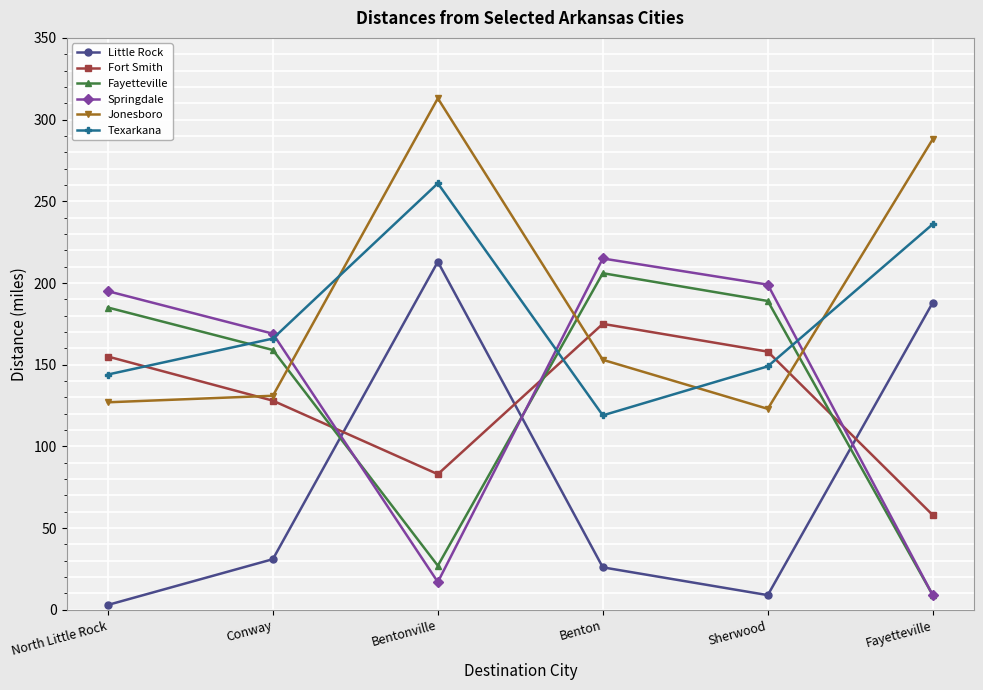

True or false: Texarkana and Fort Smith intersect in this chart.

True